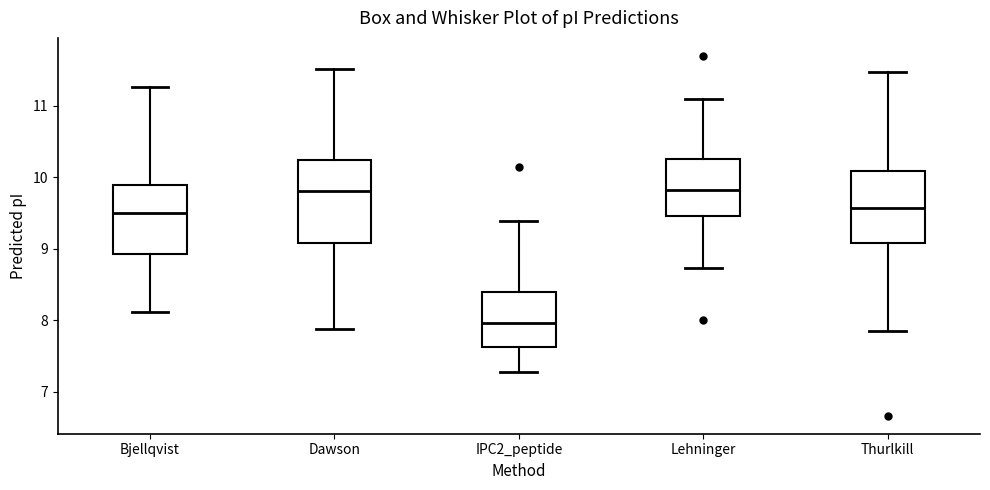

Reading left to right, transcribe this box plot: for each box, give where its median line is, the range the box spans, and where its two whiskers end, as read against the y-axis. The values are not printed on the chart, so give them approximately, as read against the axis.

Bjellqvist: median 9.5, box 8.9 to 9.9, whiskers 8.1 to 11.3
Dawson: median 9.8, box 9.1 to 10.2, whiskers 7.9 to 11.5
IPC2_peptide: median 8.0, box 7.6 to 8.4, whiskers 7.3 to 9.4
Lehninger: median 9.8, box 9.5 to 10.3, whiskers 8.7 to 11.1
Thurlkill: median 9.6, box 9.1 to 10.1, whiskers 7.8 to 11.5